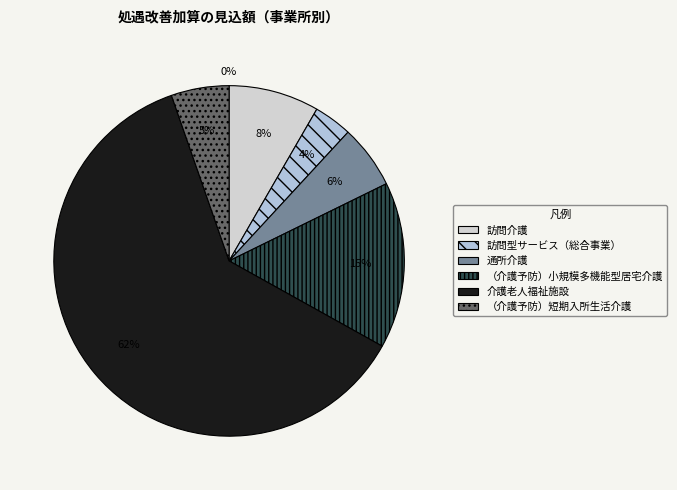

What portion of the pie excludes 訪問介護?

91.7%